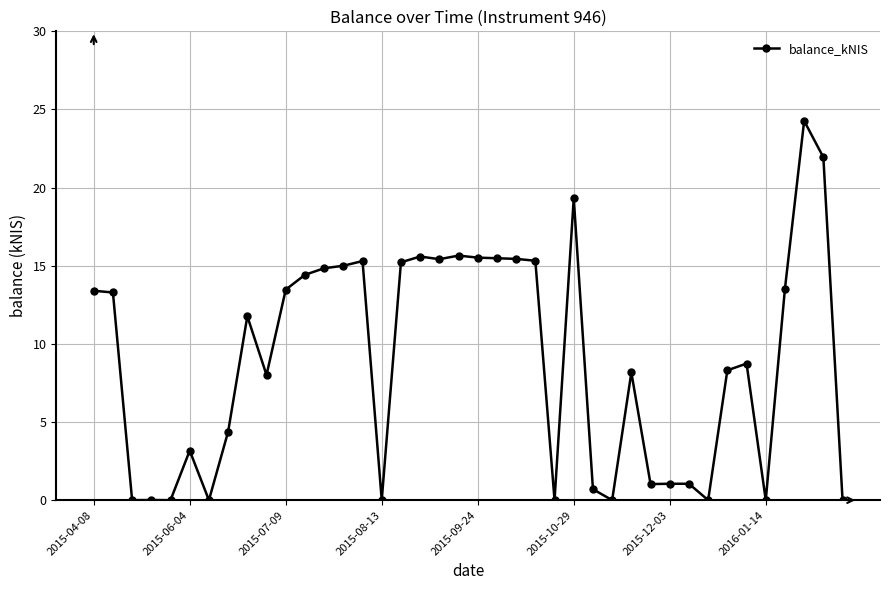

What is the maximum value shown in the chart?

24.3